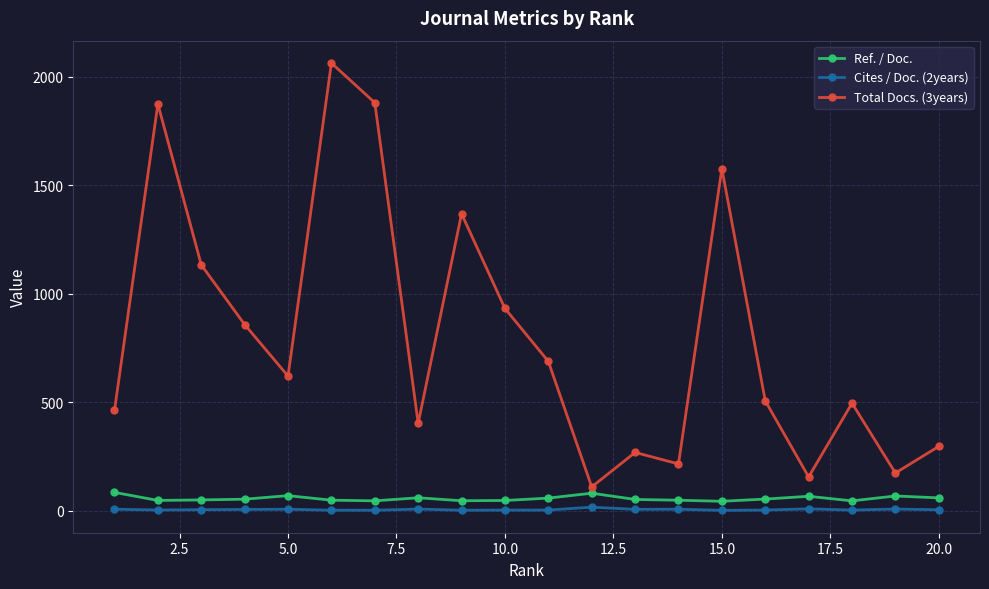

What is the value of the Ref. / Doc. point at the 2nd from the left?

46.7